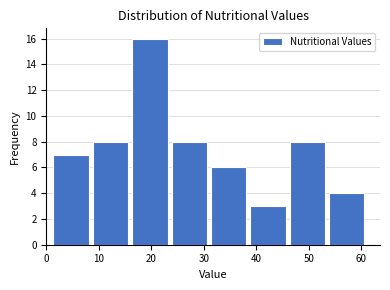

What is the height of the bar covering 38.5 to 46.0 on the x-axis? Neither the bar edges nor the heights are printed on the chart, so give them approximately, as read against the axes.

3